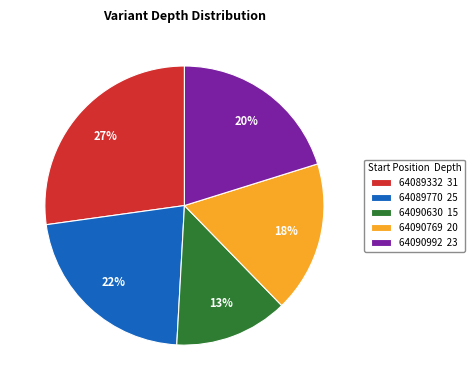

Between 64090992 and 64089770, which is larger?

64089770